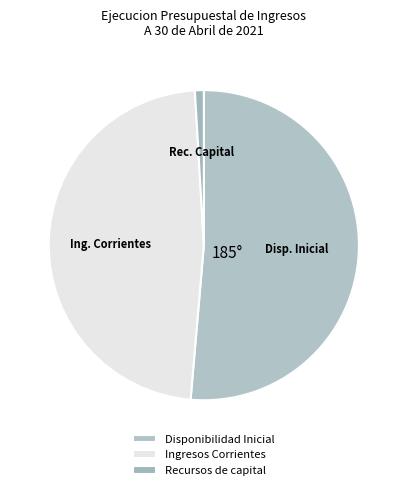

How many segments does this pie chart have?

3